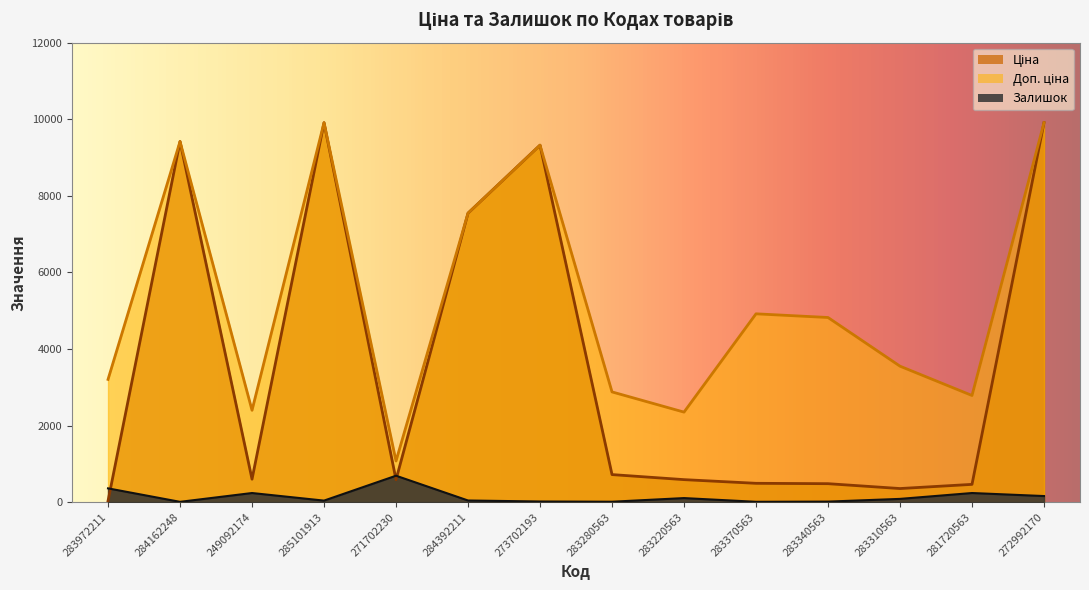

What is the difference between the maximum and minimum values in the Доп. ціна series?

8834.0